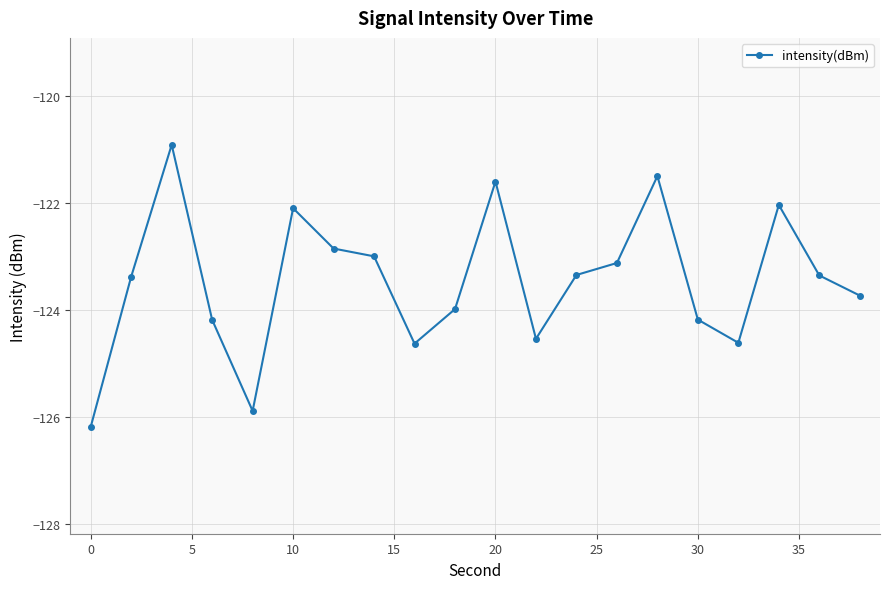

What is the sum of all values?

-2469.0